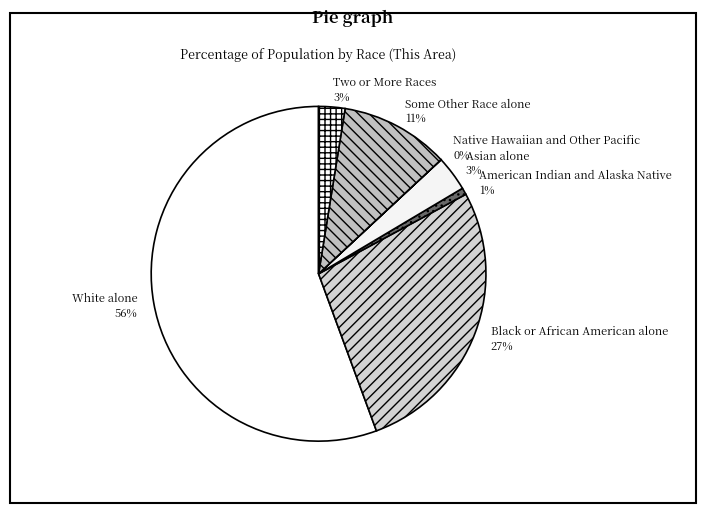

To the nearest percent, what portion does American Indian and Alaska Native 1% represent?

1%